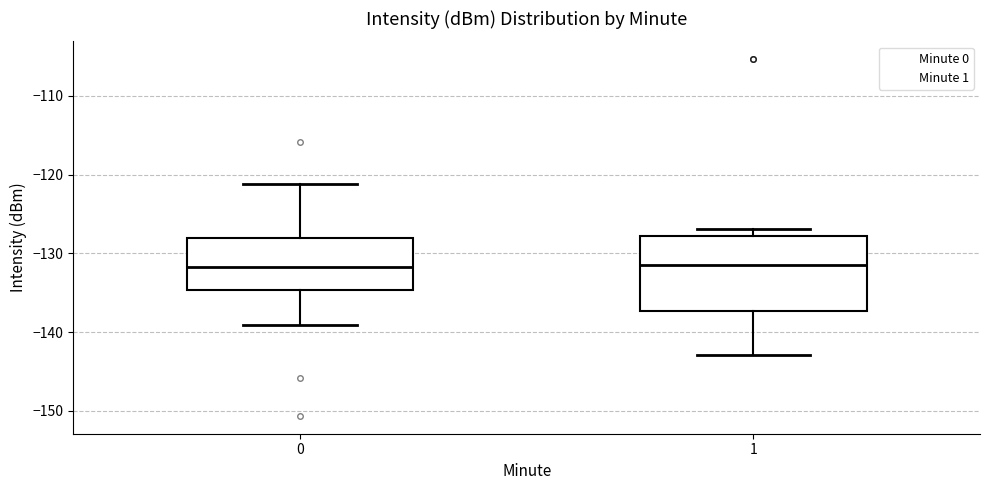

Where does the median line of the box at x = 0 sit on the y-axis? The values are not printed on the chart, so give them approximately, as read against the axis.

-132